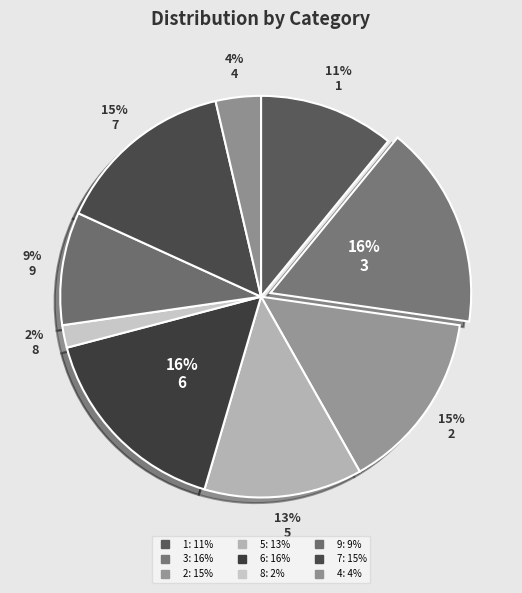

How many segments does this pie chart have?

9